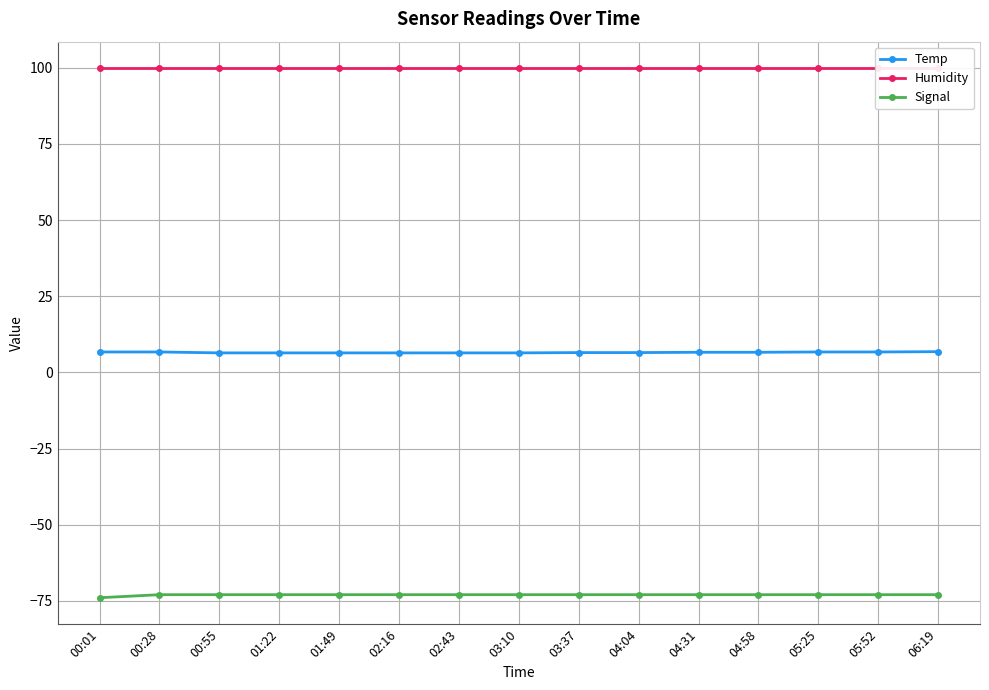

What is the maximum value shown in the chart?

99.9